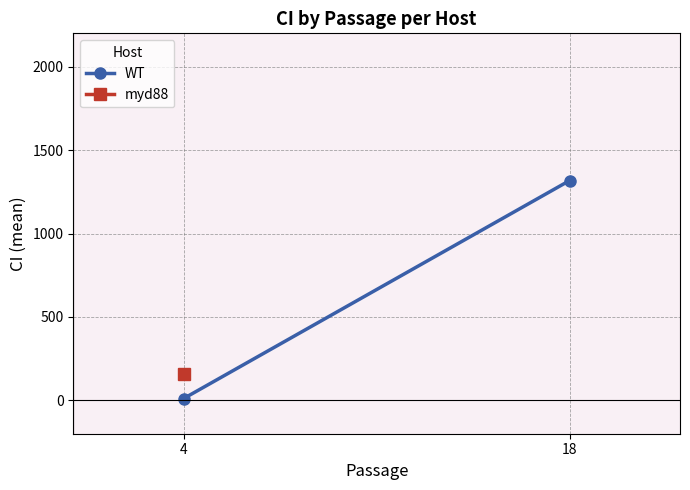

Reading left to right, transcribe all the data shown in this chart.

4=10.8	18=1317.8